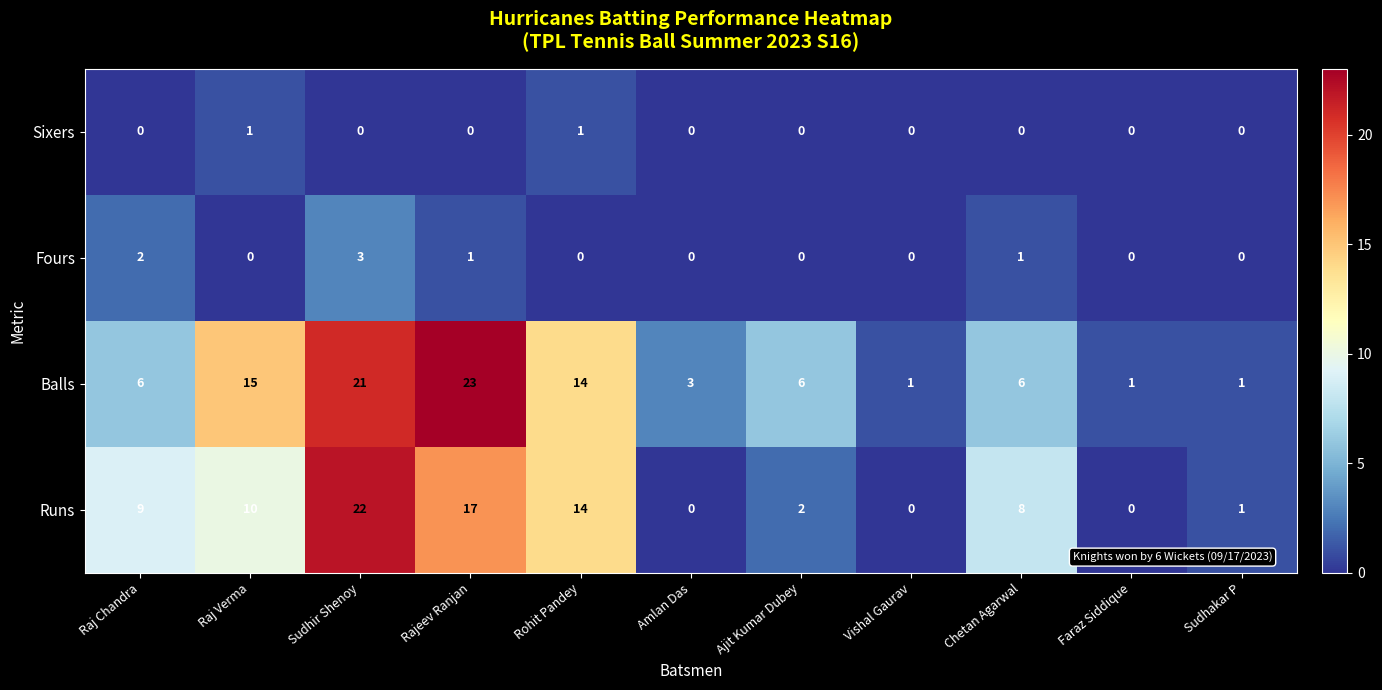

Which series has the largest total across all categories?

Balls